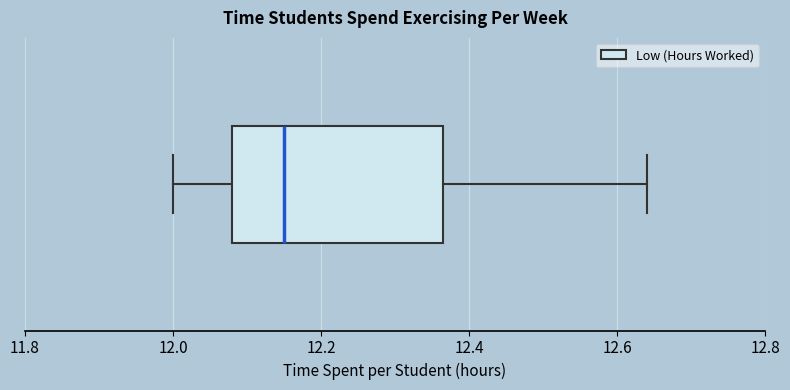

Transcribe this box plot: give where the median line is, the range the box spans, and where the two whiskers end, as read against the x-axis. The values are not printed on the chart, so give them approximately, as read against the axis.

median 12.16, box 12.08 to 12.36, whiskers 12.00 to 12.64